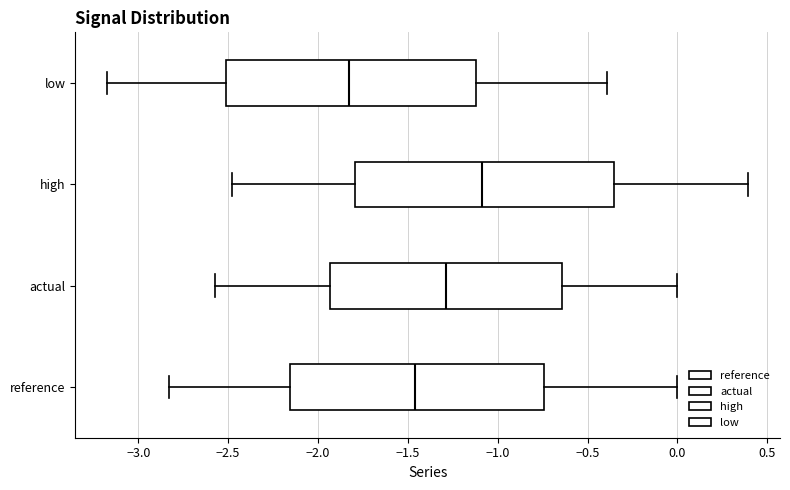

Where is the left edge of the box for actual on the x-axis? The values are not printed on the chart, so give them approximately, as read against the axis.

-1.95